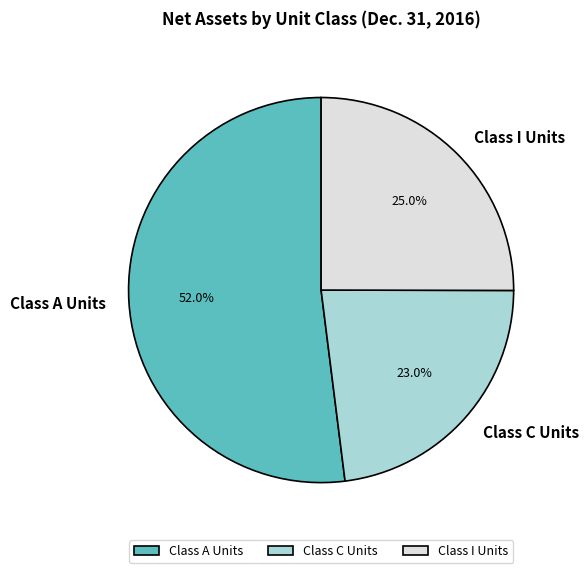

To the nearest percent, what is the combined percentage of Class C Units and Class A Units?

75%